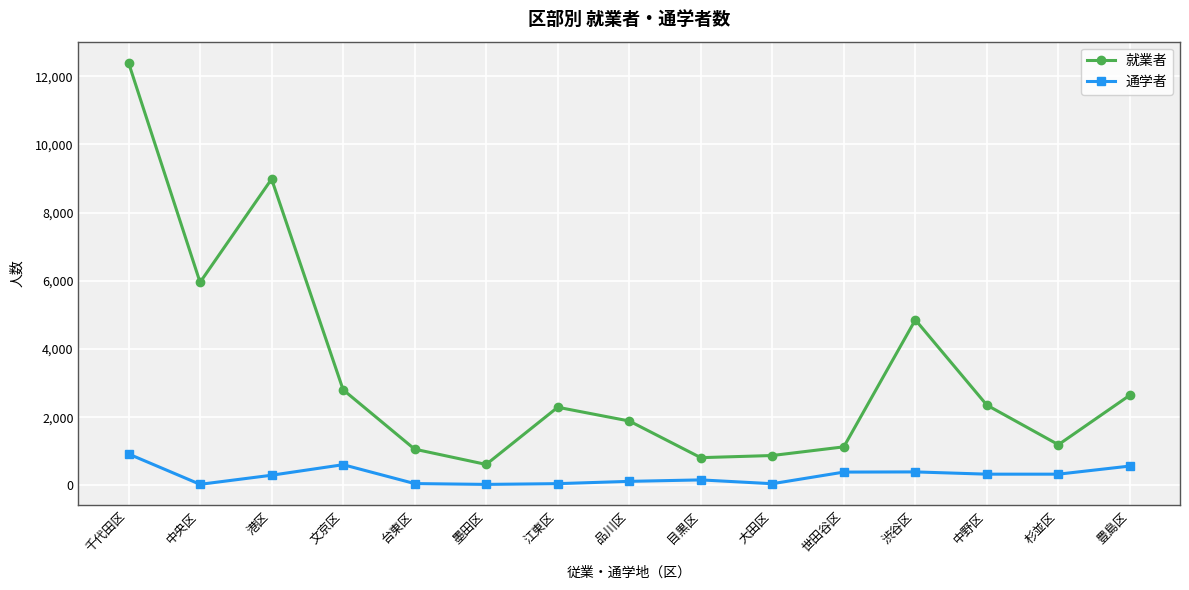

Rank the series by their maximum value, from lowest to highest.

通学者, 就業者